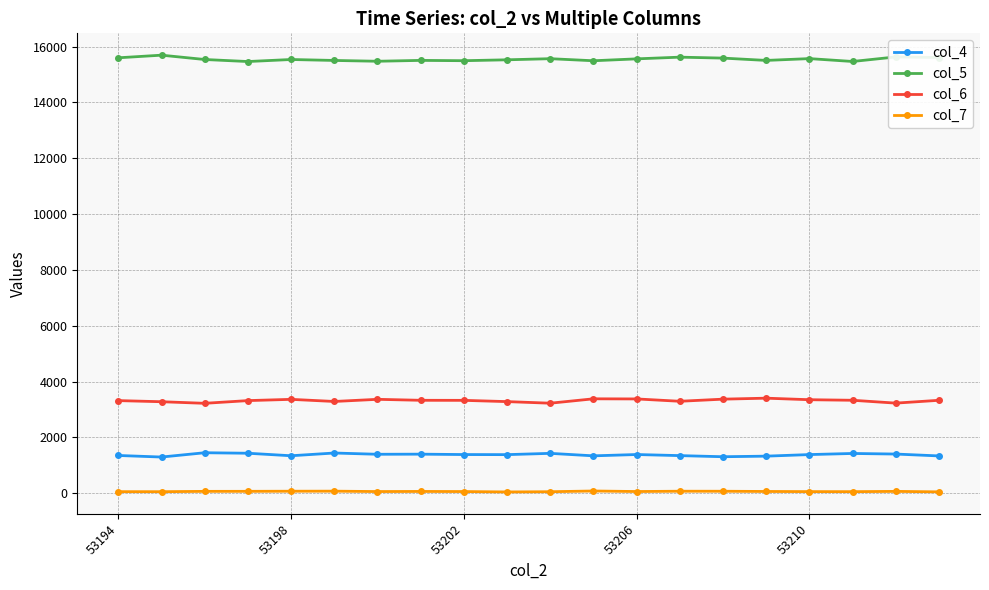

At how many categories does at least one series exceed 3784?

20